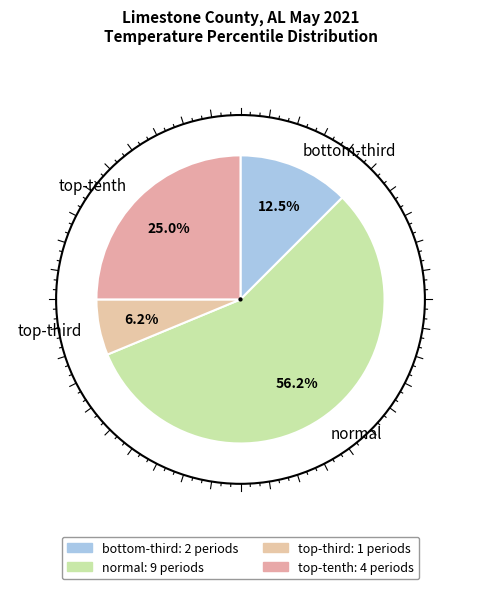

To the nearest percent, what is the difference between the largest and smallest slice percentages?

50%